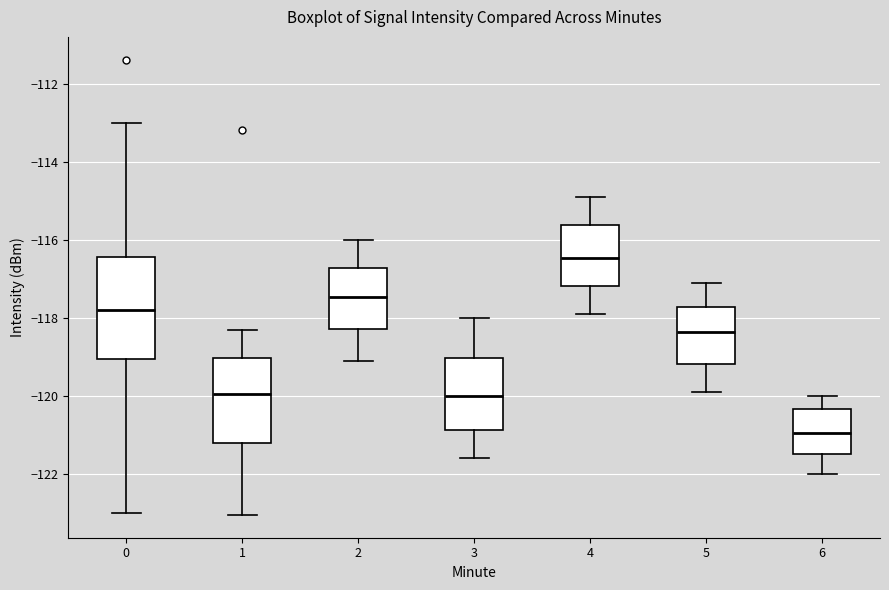

Reading left to right, read every box against the y-axis: the position of its median line, the range the box covers, and the ends of its whiskers. The values are not printed on the chart, so give them approximately, as read against the axis.

0: median -117.8, box -119.0 to -116.4, whiskers -123.0 to -113.0
1: median -120.0, box -121.2 to -119.0, whiskers -123.0 to -118.2
2: median -117.4, box -118.2 to -116.8, whiskers -119.0 to -116.0
3: median -120.0, box -120.8 to -119.0, whiskers -121.6 to -118.0
4: median -116.4, box -117.2 to -115.6, whiskers -117.8 to -114.8
5: median -118.4, box -119.2 to -117.8, whiskers -119.8 to -117.0
6: median -121.0, box -121.4 to -120.4, whiskers -122.0 to -120.0